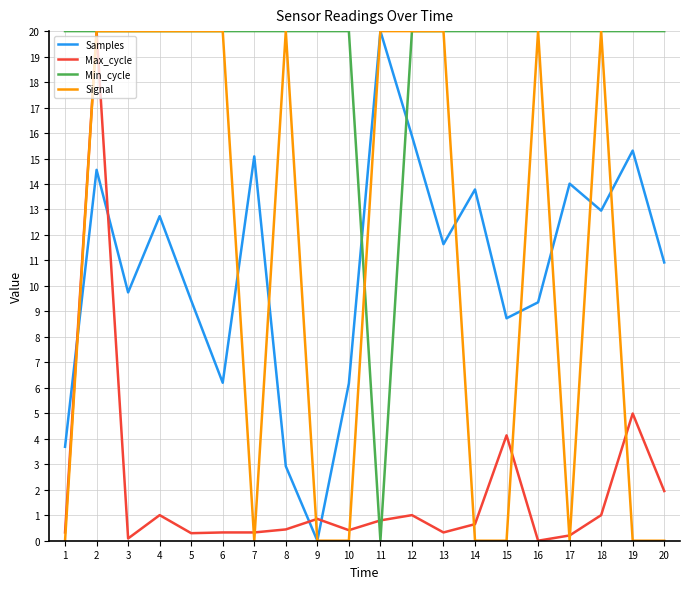

What is the maximum value for Samples?

20.0